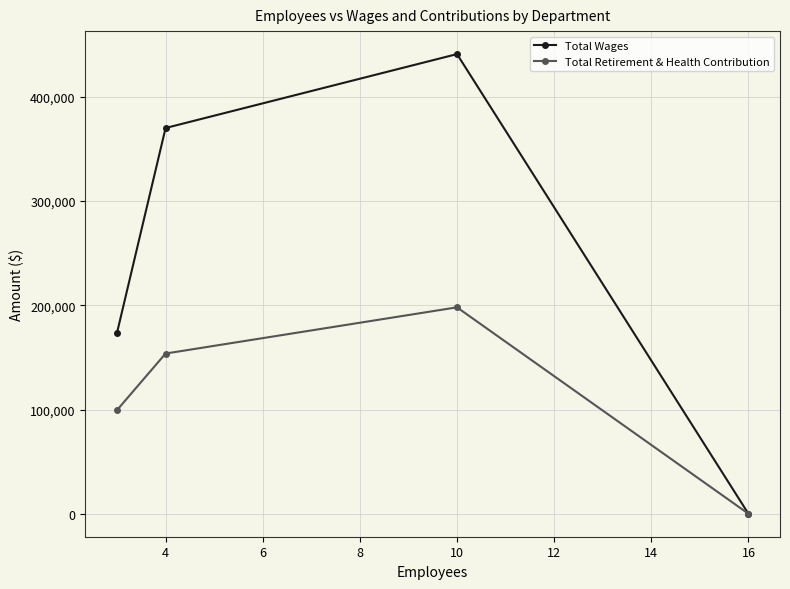

List the series in order of their overall mean, lowest first.

Total Retirement & Health Contribution, Total Wages